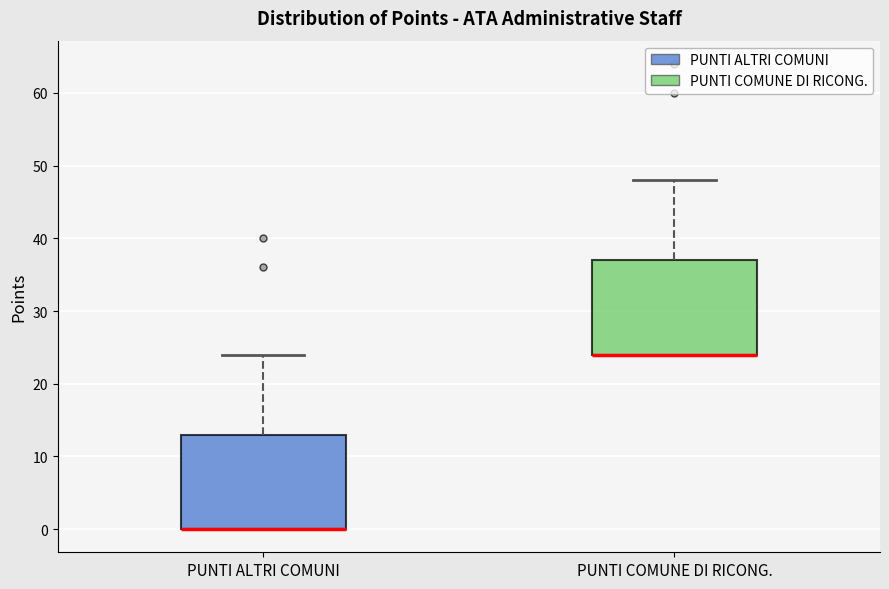

Reading left to right, transcribe this box plot: for each box, give where its median line is, the range the box spans, and where its two whiskers end, as read against the y-axis. The values are not printed on the chart, so give them approximately, as read against the axis.

PUNTI ALTRI COMUNI: median 0 (drawn on the box's lower edge), box 0 to 13, whiskers 0 to 24
PUNTI COMUNE DI RICONG.: median 24 (drawn on the box's lower edge), box 24 to 37, whiskers 24 to 48